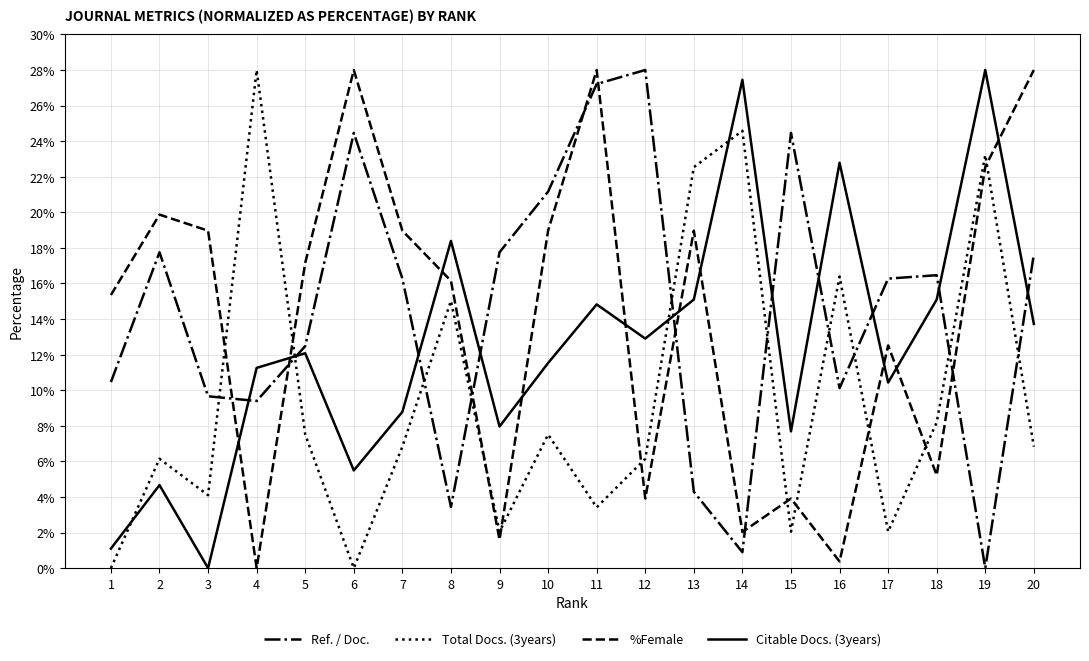

What is the sum of all %Female values?

280.5